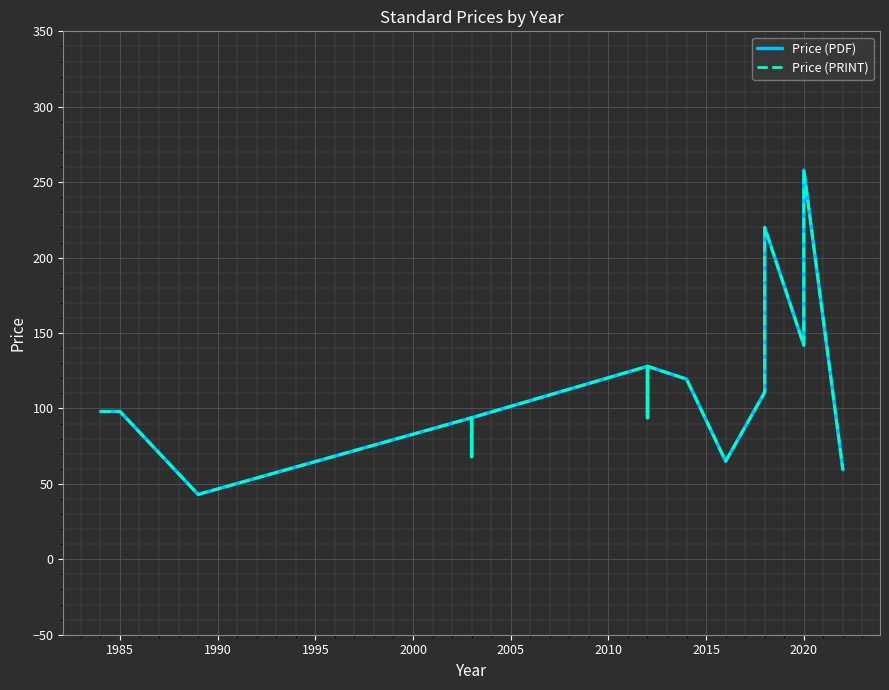

Which series changed the most between 1995 and 2000?

Price (PDF)